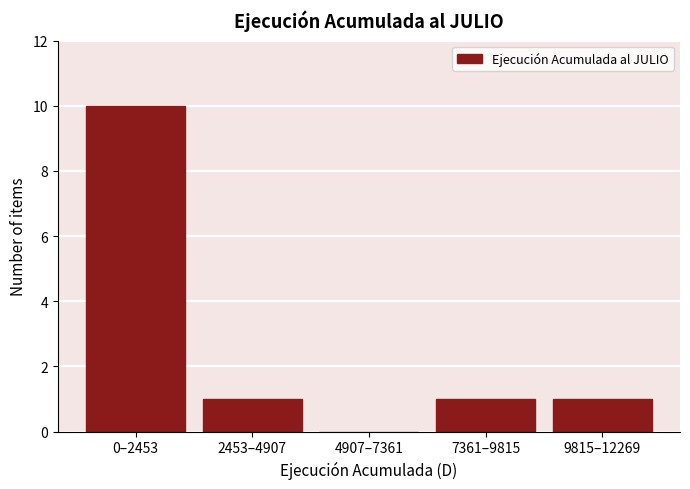

Reading left to right, what are all the values shown in this chart?

0–2453=10	2453–4907=1	4907–7361=0	7361–9815=1	9815–12269=1